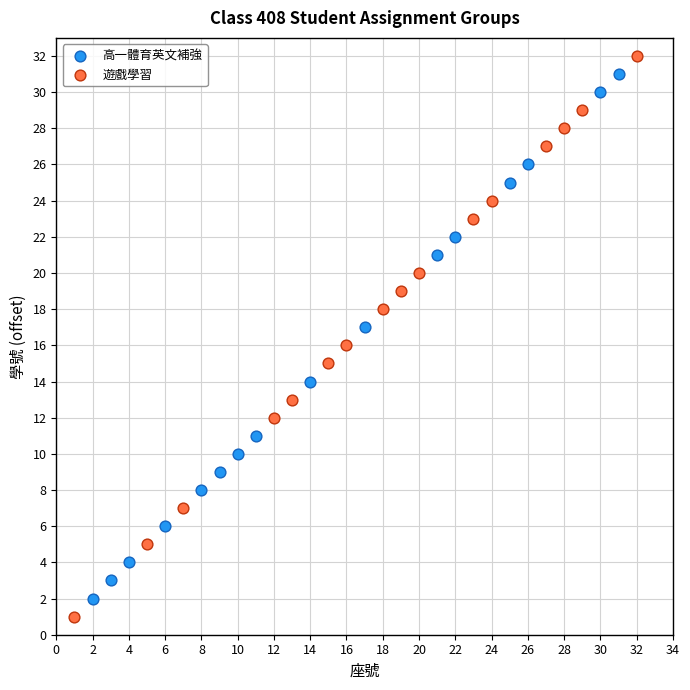

Which series has the largest Y range (max minus min)?

遊戲學習